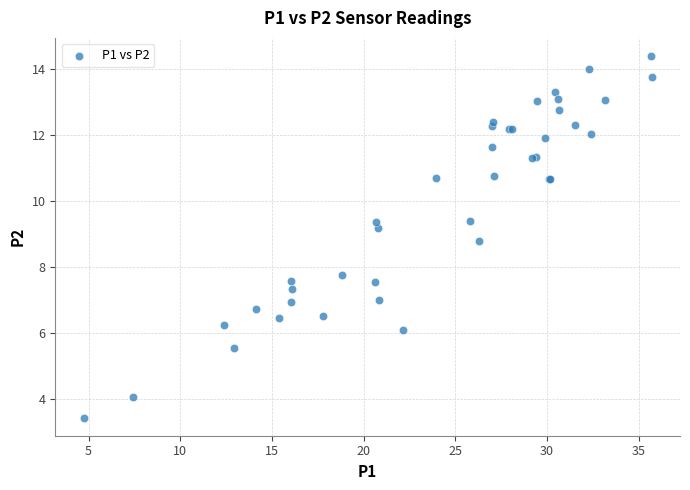

What Y value in the scatter plot is closest to 8?

7.8